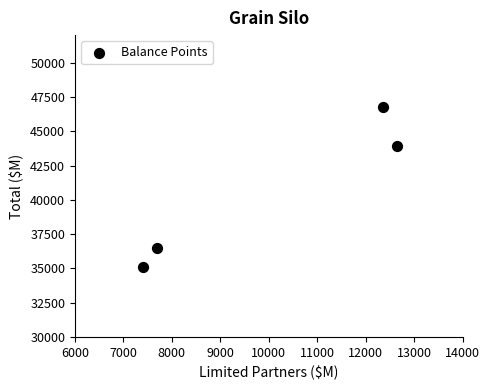

What is the average X value?

10019